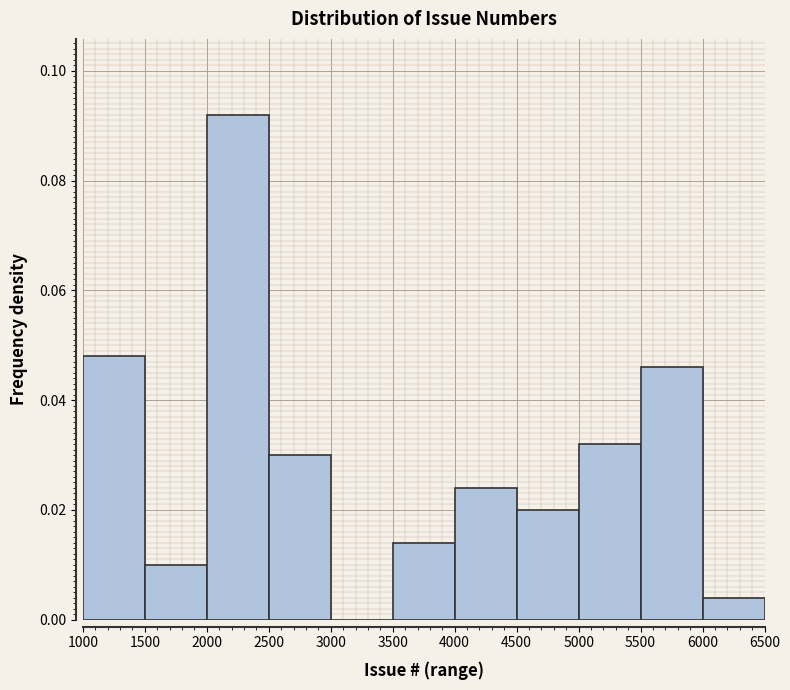

What is the height of the bar covering 2500 to 3000 on the x-axis? The values are not printed on the chart, so give them approximately, as read against the axis.

0.030